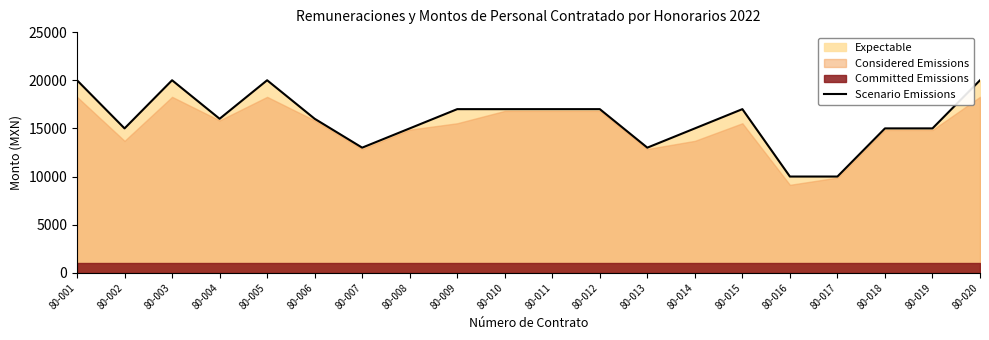

What is the highest value of the Scenario Emissions series?

20000